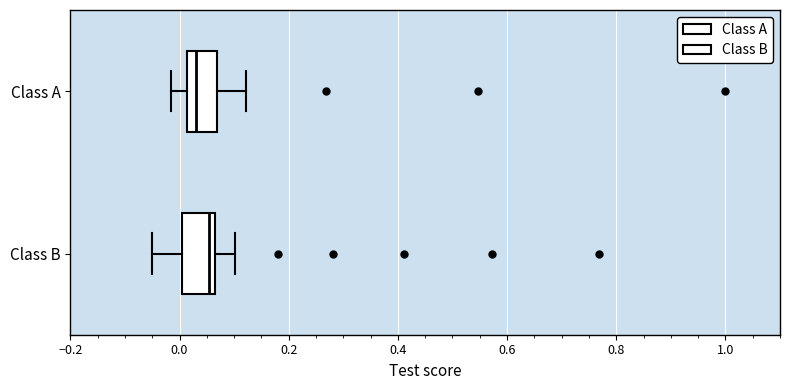

Which box's median line is the furthest to the left?

Class A